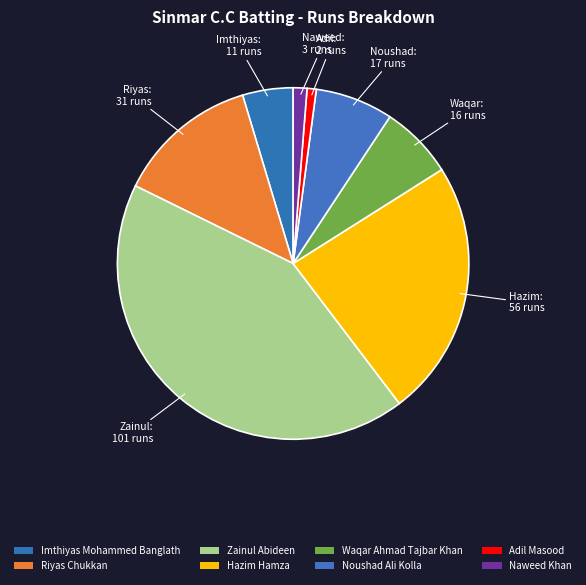

How many segments does this pie chart have?

8